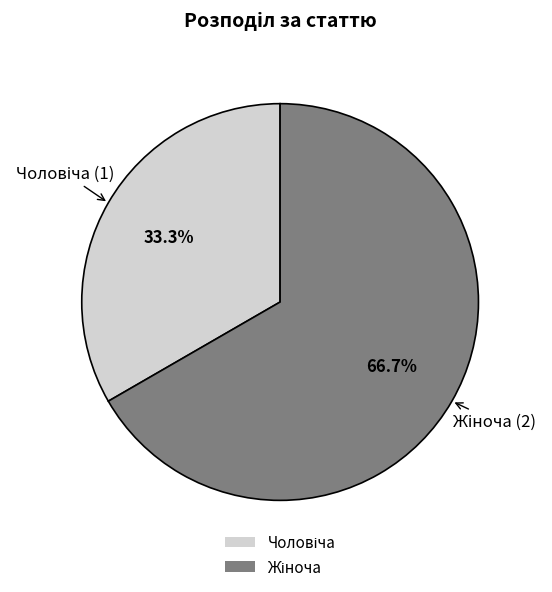

Does any single category account for the majority?

Yes